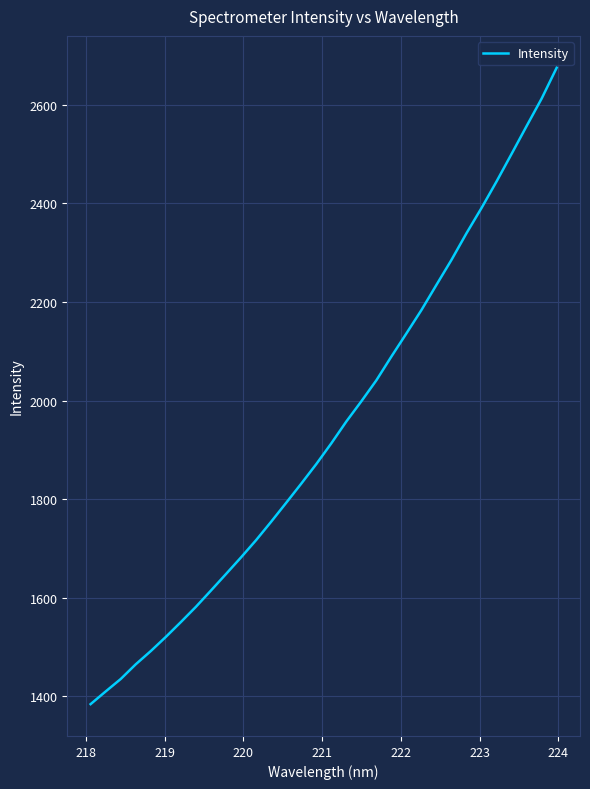

What is the difference between the maximum and minimum values?

1291.4